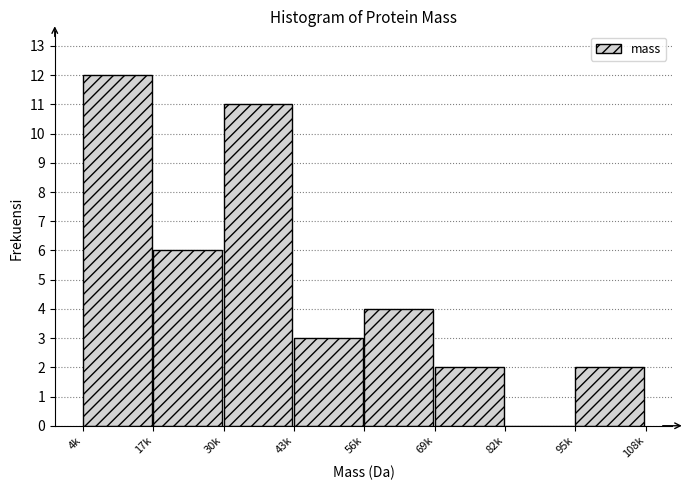

Reading left to right, list all the values displayed in this chart.

4k=12	17k=6	30k=11	43k=3	56k=4	69k=2	82k=0	95k=2